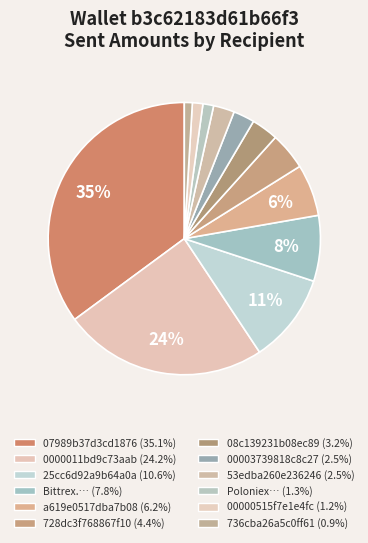

How many slices are in this pie chart?

12